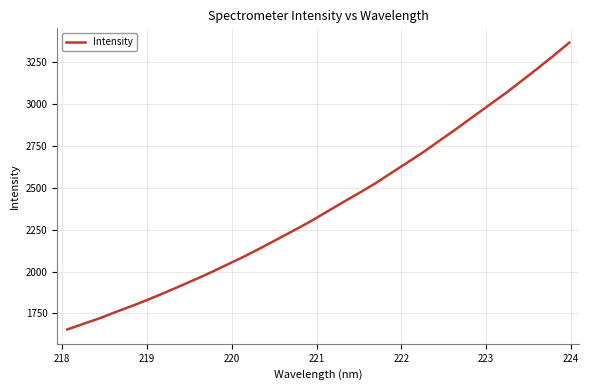

What is the minimum value shown in the chart?

1654.7